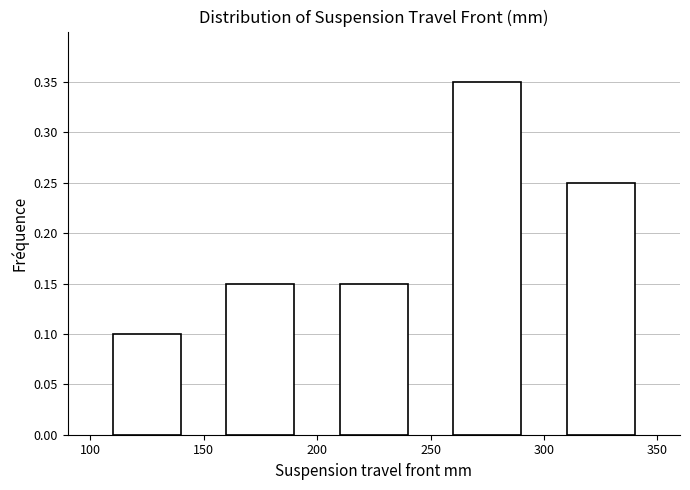

How tall is the bar that spans 300 to 350 on the x-axis? The values are not printed on the chart, so give them approximately, as read against the axis.

0.25